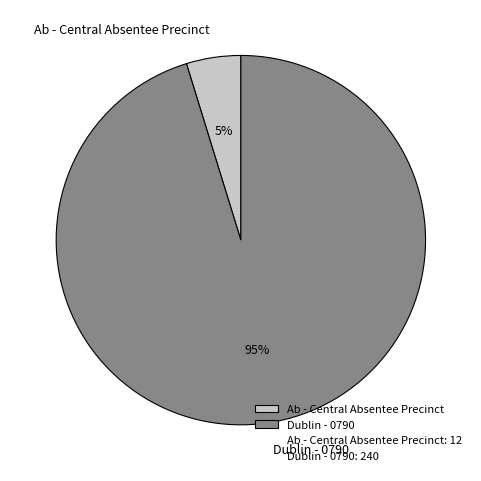

Combined, do Dublin - 0790 and Ab - Central Absentee Precinct account for over 50%?

Yes